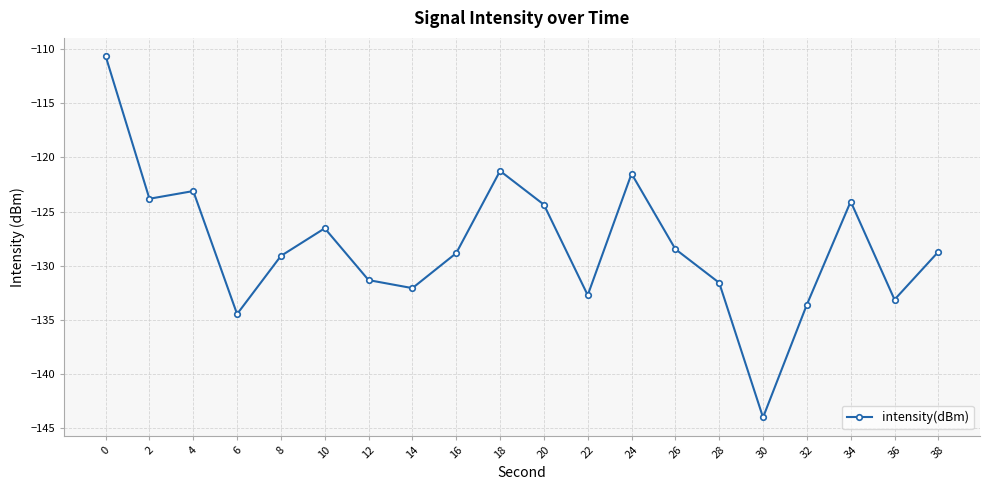

What is the sum of the values at 36 and 34?

-257.2